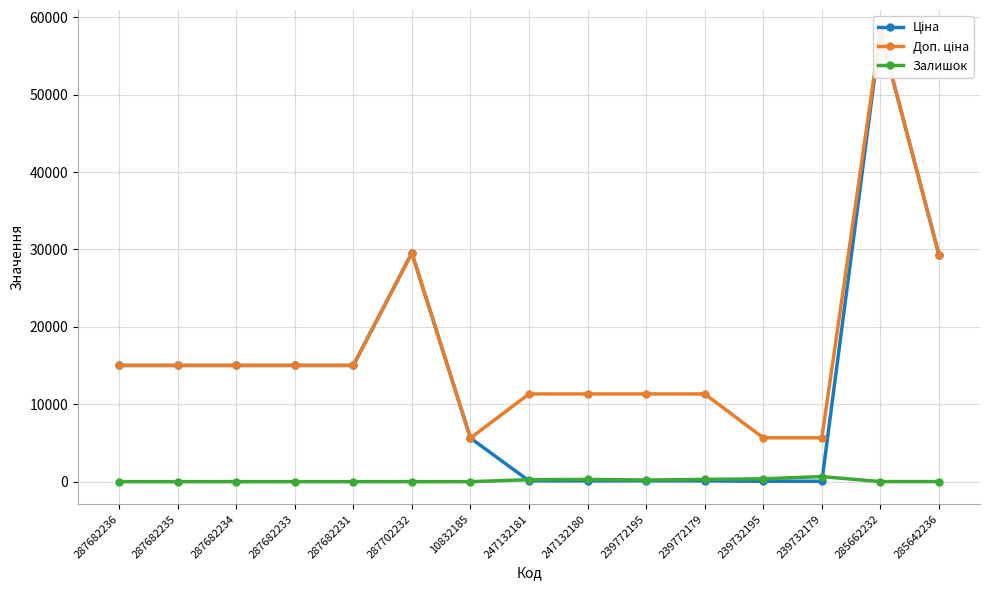

What are all the series names shown in the legend?

Ціна, Доп. ціна, Залишок